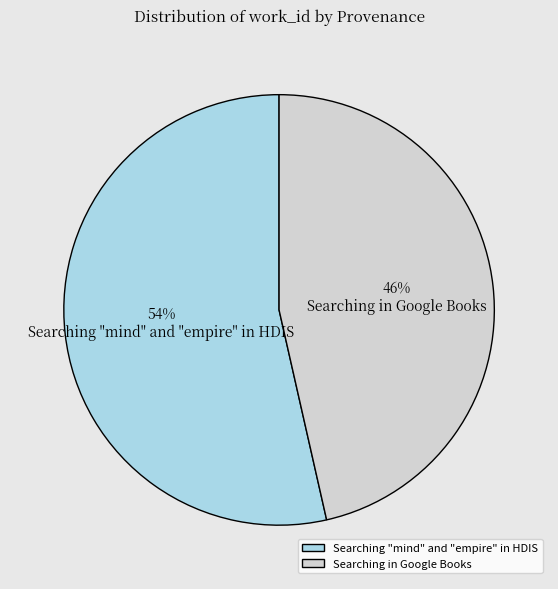

Is it true that Searching in Google Books is 33% of the pie?

False